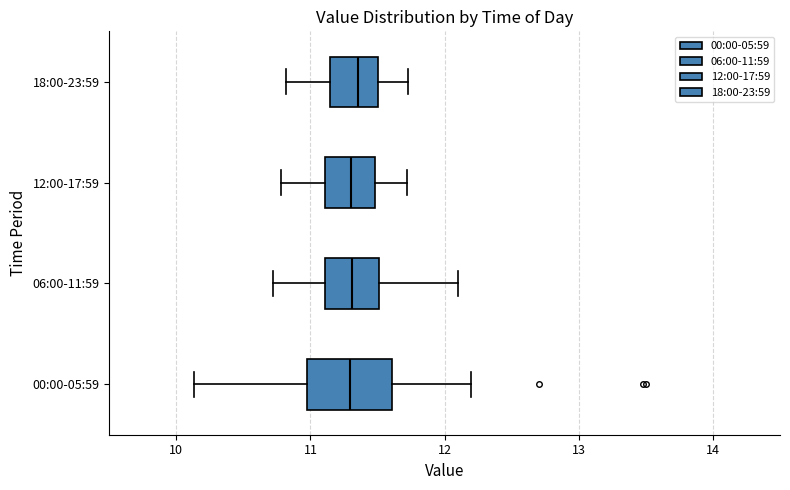

Reading bottom to top, read every box against the x-axis: the position of its median line, the range the box covers, and the ends of its whiskers. The values are not printed on the chart, so give them approximately, as read against the axis.

00:00-05:59: median 11.3, box 11.0 to 11.6, whiskers 10.1 to 12.2
06:00-11:59: median 11.3, box 11.1 to 11.5, whiskers 10.7 to 12.1
12:00-17:59: median 11.3, box 11.1 to 11.5, whiskers 10.8 to 11.7
18:00-23:59: median 11.4, box 11.1 to 11.5, whiskers 10.8 to 11.7